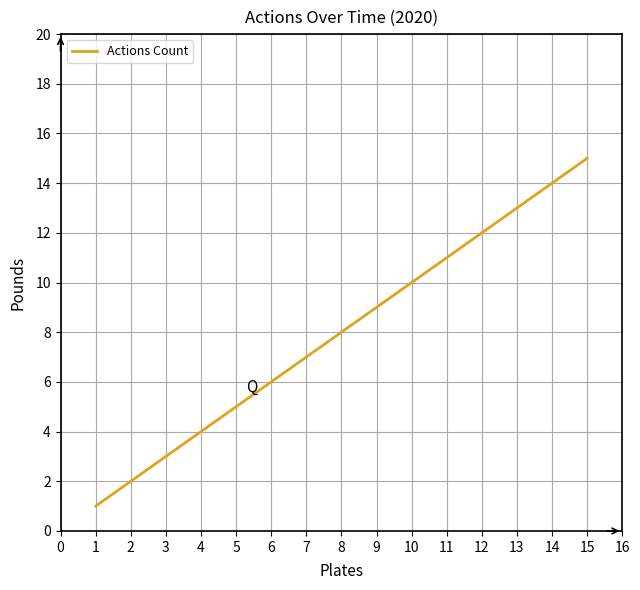

What is the ratio of the value at 2 to the value at 4?

0.5